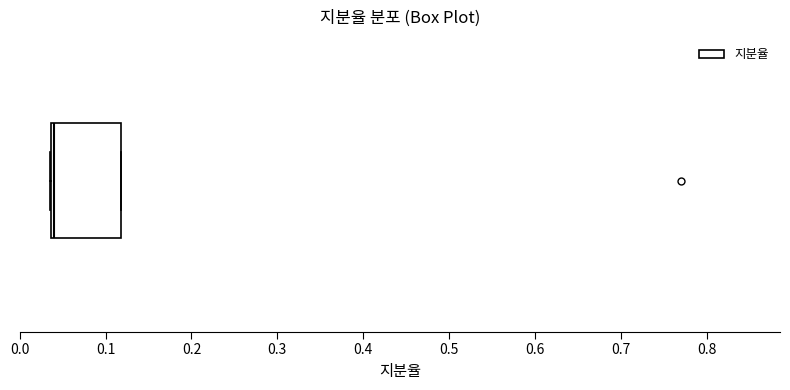

Transcribe this box plot: give where the median line is, the range the box spans, and where the two whiskers end, as read against the x-axis. The values are not printed on the chart, so give them approximately, as read against the axis.

median 0.04 (just right of the box's left edge), box 0.04 to 0.12, whiskers 0.04 to 0.12